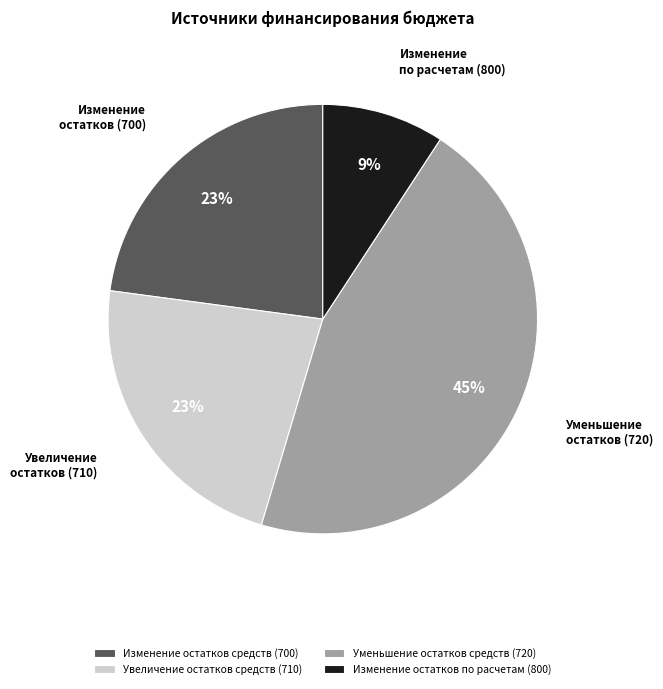

Which has a higher value, Уменьшение остатков средств (720) or Увеличение остатков средств (710)?

Уменьшение остатков средств (720)